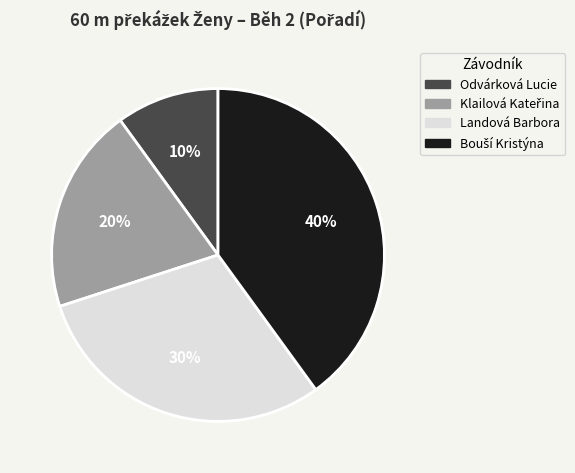

To the nearest percent, what portion does Odvárková Lucie represent?

10%